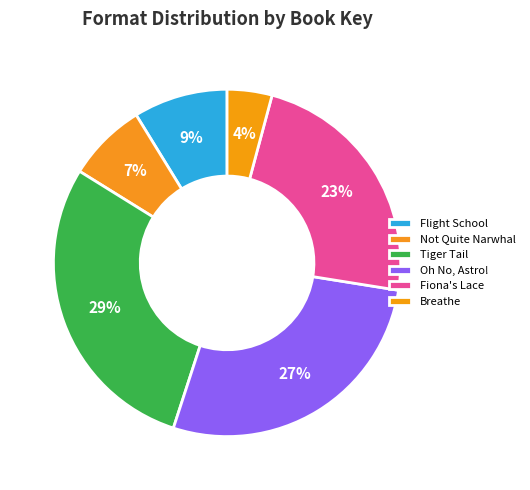

To the nearest percent, what is the combined percentage of Oh No, Astro! and Breathe?

32%